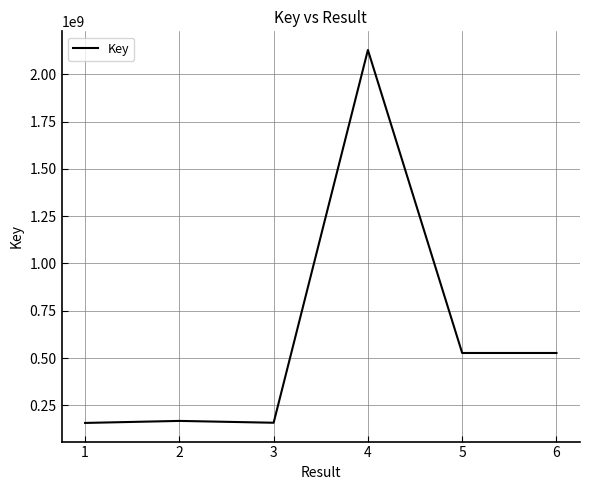

What is the maximum value shown in the chart?

2128914427